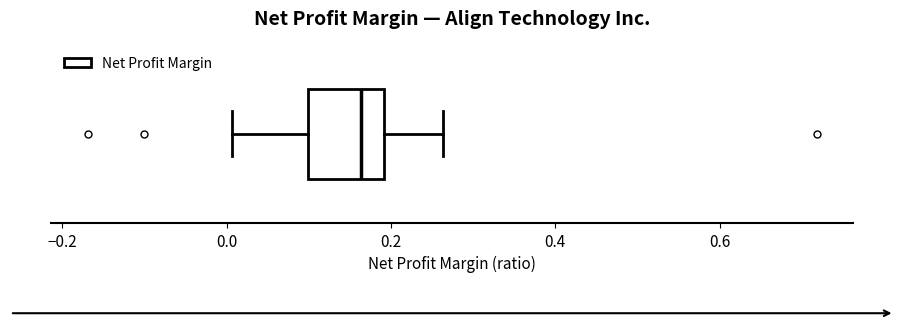

Read this box plot against the x-axis: the position of the median line, the range covered by the box, and the ends of both whiskers. The values are not printed on the chart, so give them approximately, as read against the axis.

median 0.16, box 0.10 to 0.20, whiskers 0.00 to 0.26